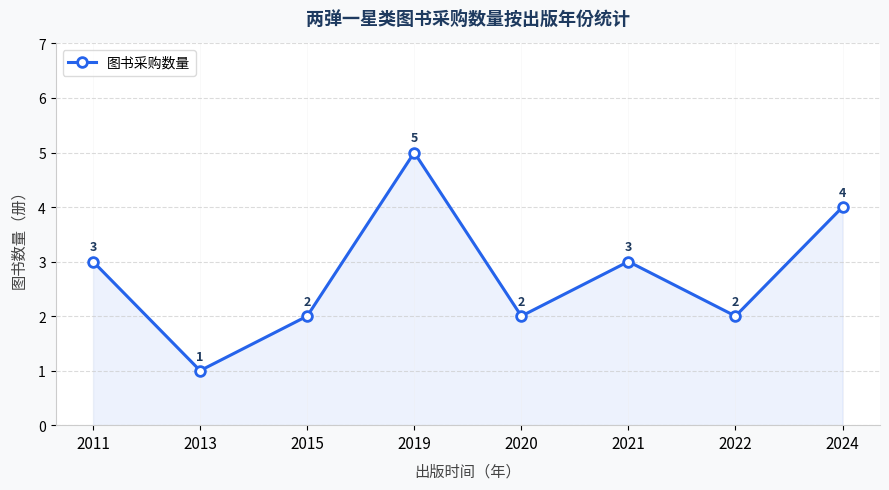

How many lines are shown in the chart?

1